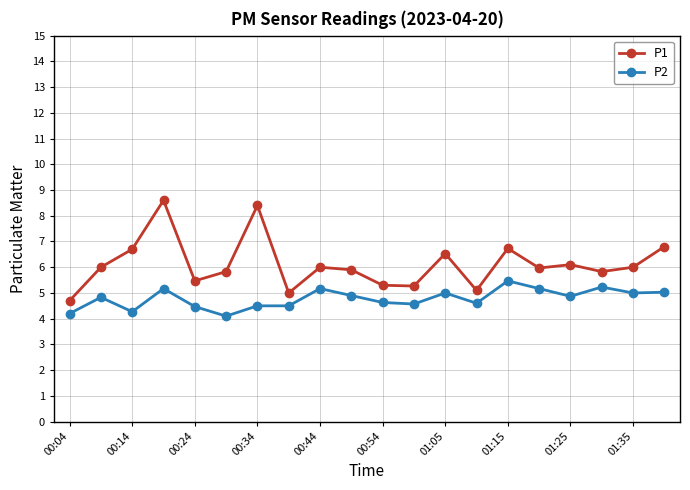

Count the number of data series in this chart.

2